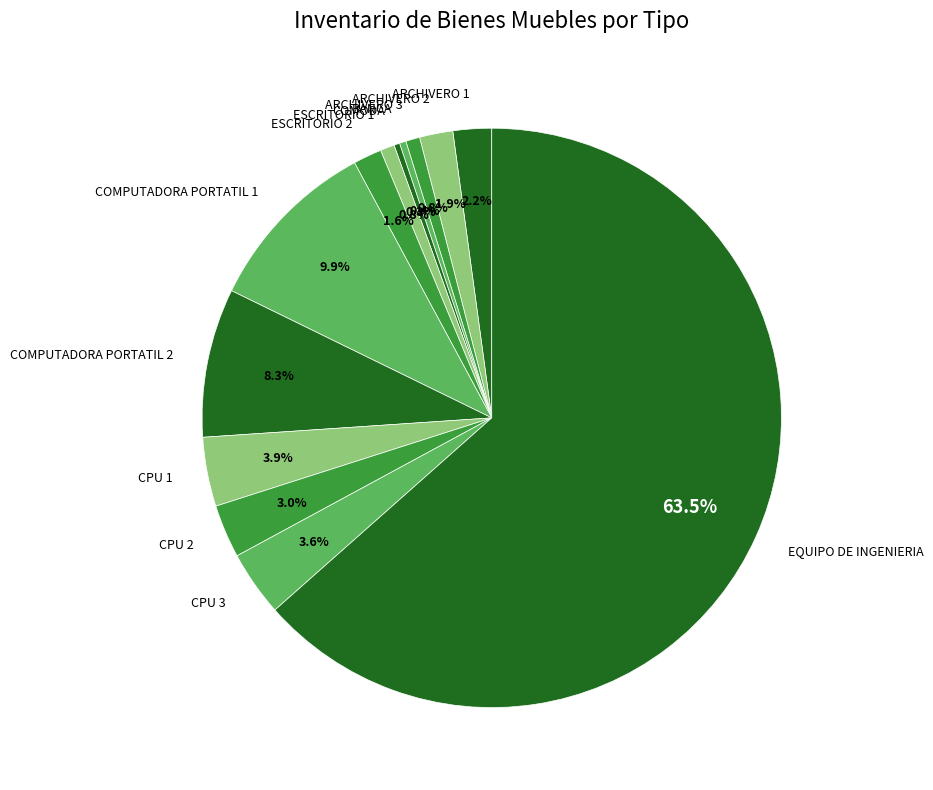

To the nearest percent, what is the difference between the largest and smallest slice percentages?

63%